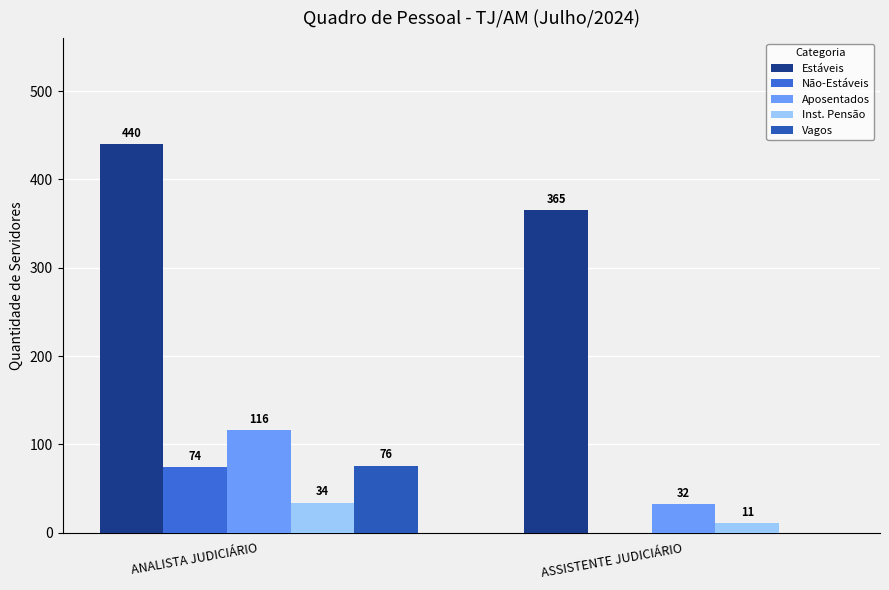

At which category does the chart reach its peak across all series?

ANALISTA JUDICIÁRIO